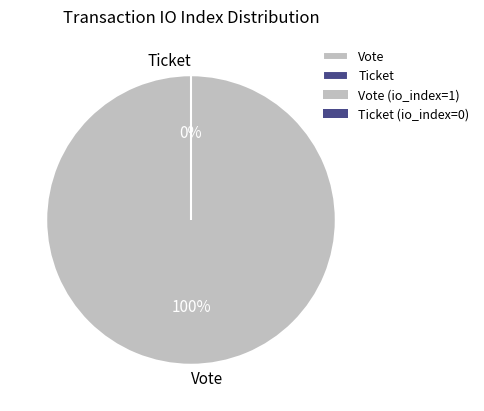

What is the total percentage of Vote and Ticket?

100.0%